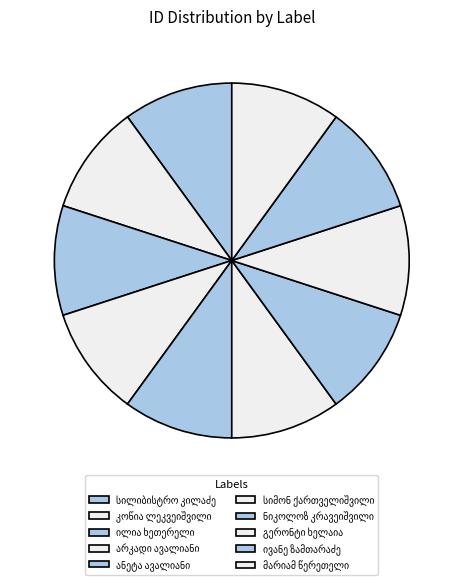

How many segments does this pie chart have?

10